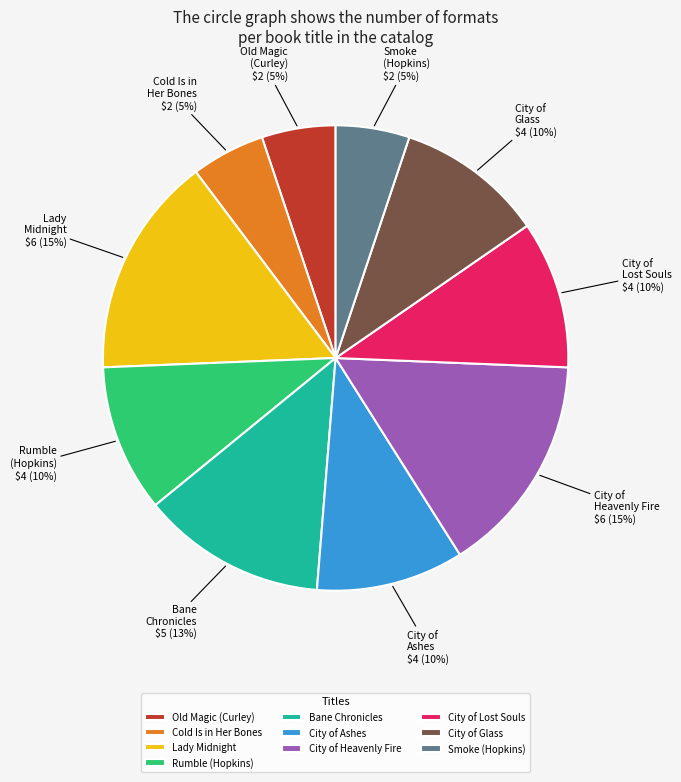

How many segments does this pie chart have?

10